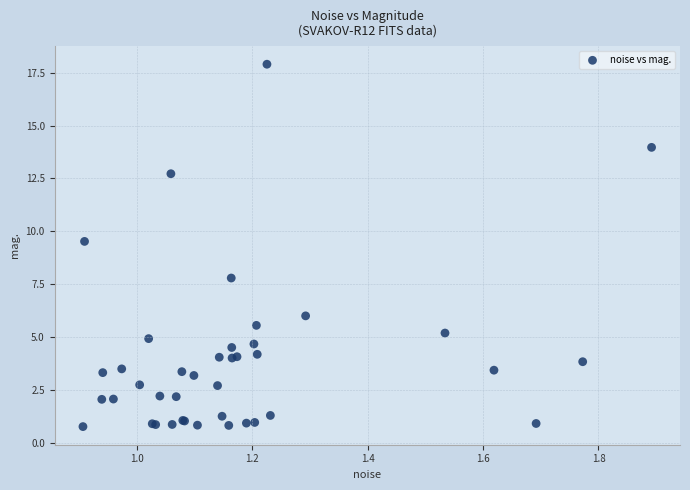

What Y value in the scatter plot is closest to 9?

9.5